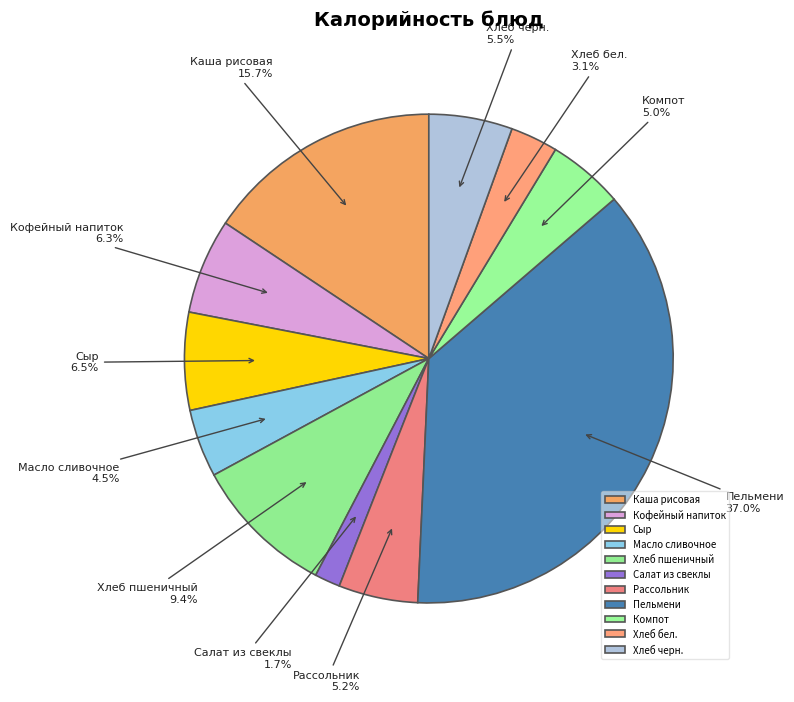

What is the smallest slice in the pie chart?

Салат из свеклы